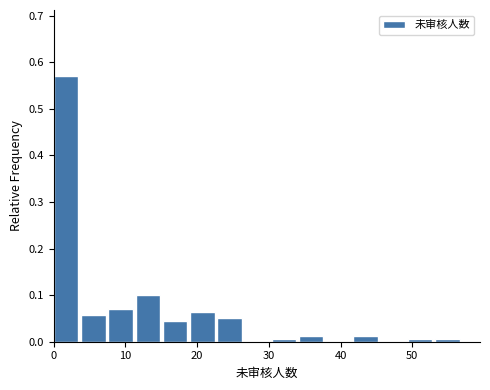

Read against the x-axis, roughly where is the centre of the tallest bar?

2